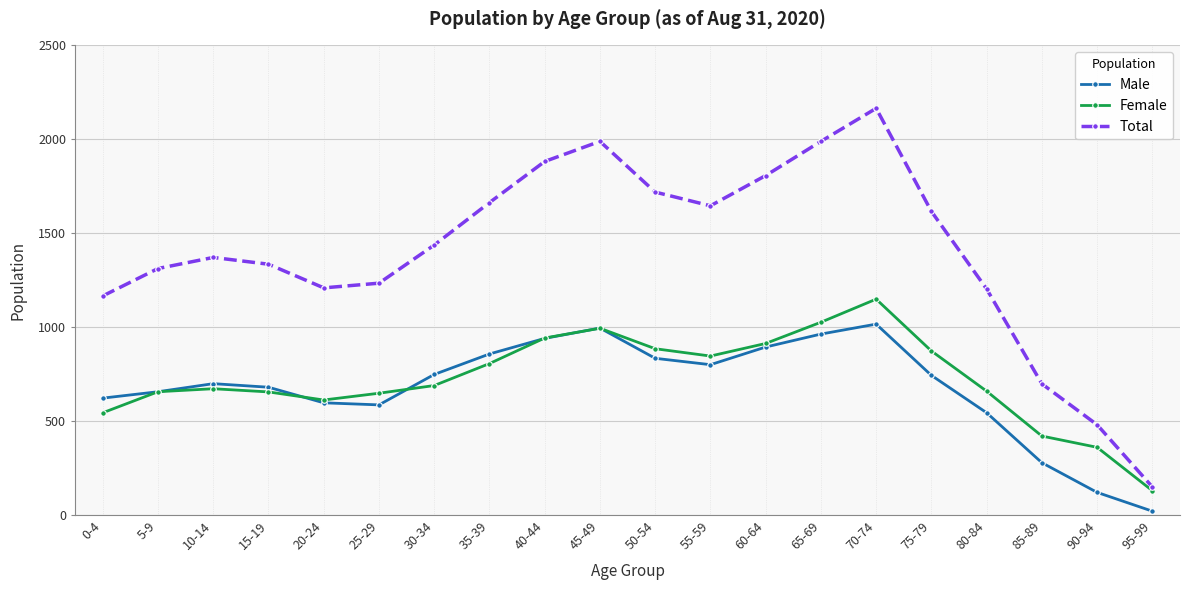

Which series has the largest total across all categories?

Total